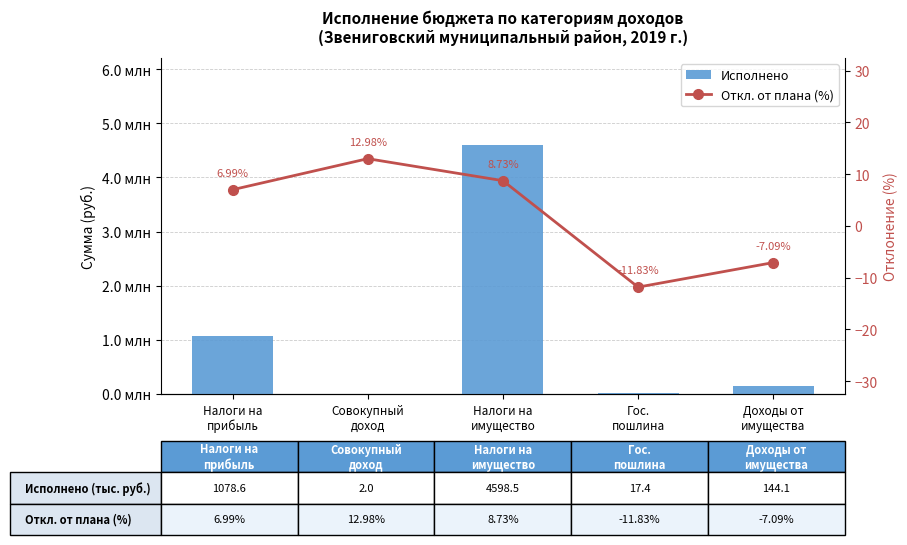

Which series has the largest total across all categories?

Исполнено